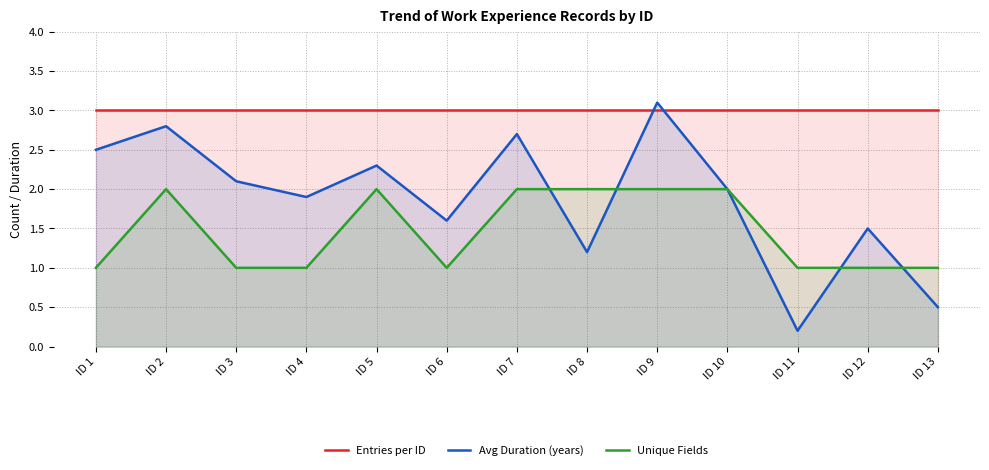

List the series in order of their peak value, lowest first.

Unique Fields, Entries per ID, Avg Duration (years)